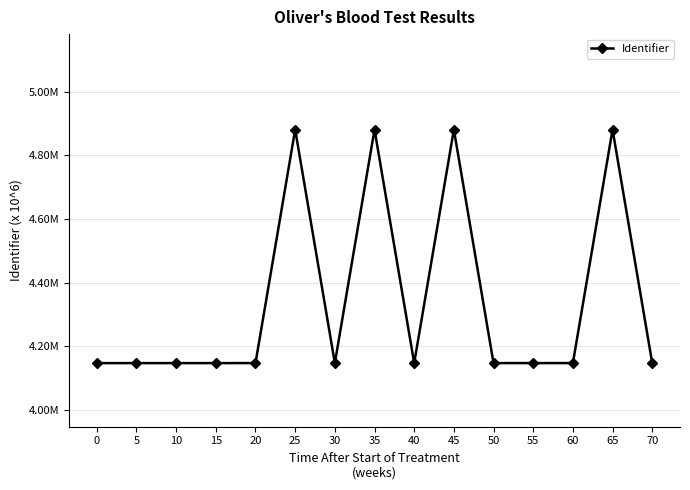

Is it true that the value at 10 is 6852244?

False